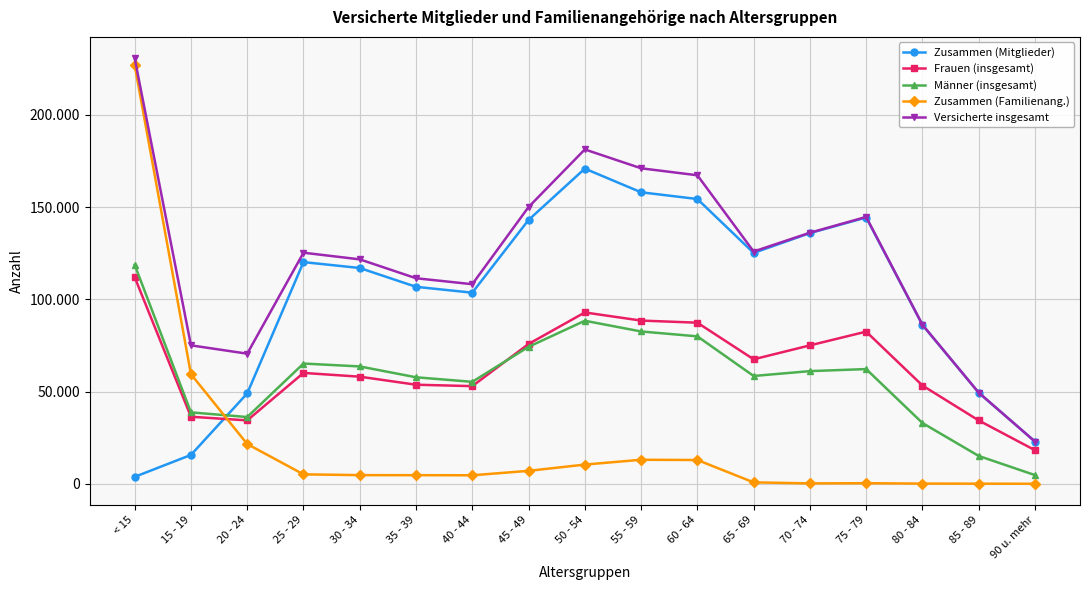

Is the value of Männer (insgesamt) at 65 - 69 greater than the value of Zusammen (Familienang.) at 40 - 44?

Yes